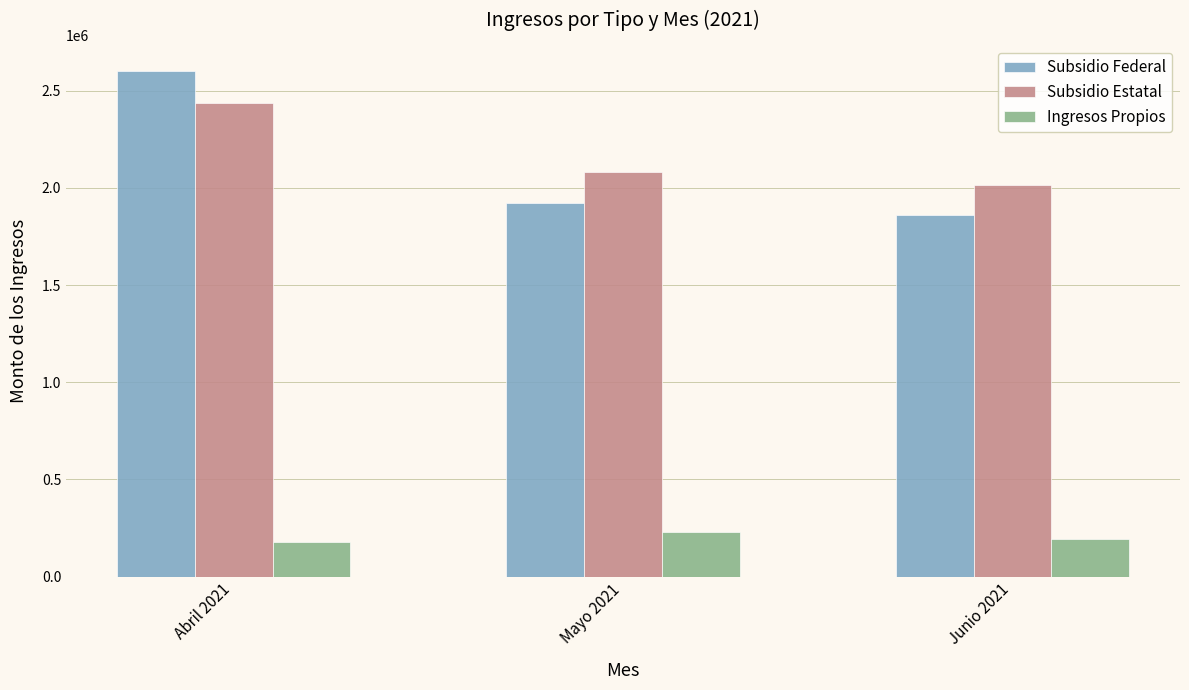

What is the approximate value of Ingresos Propios at Abril 2021?

178895.0